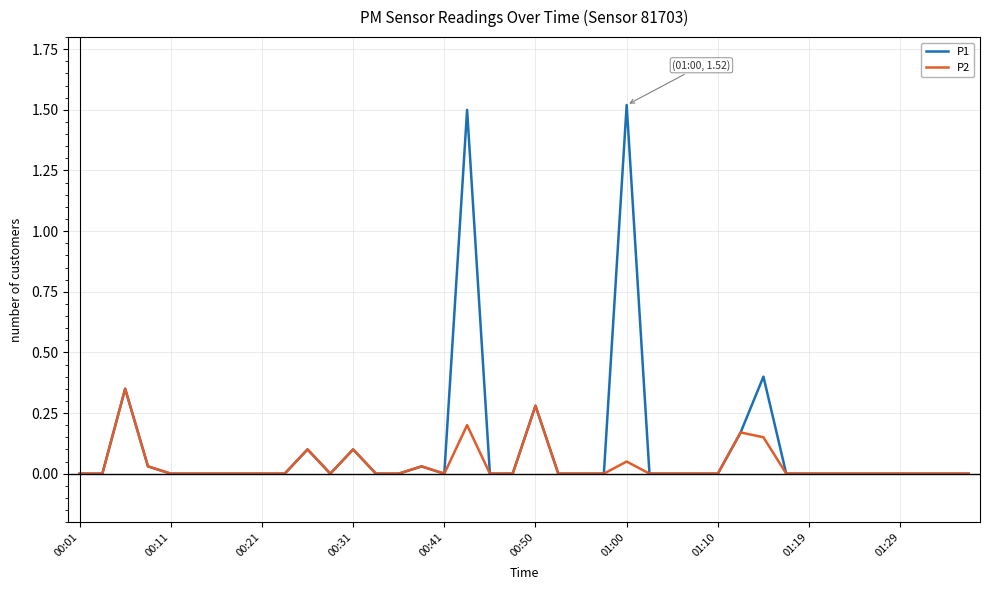

List the series in order of their peak value, highest first.

P1, P2